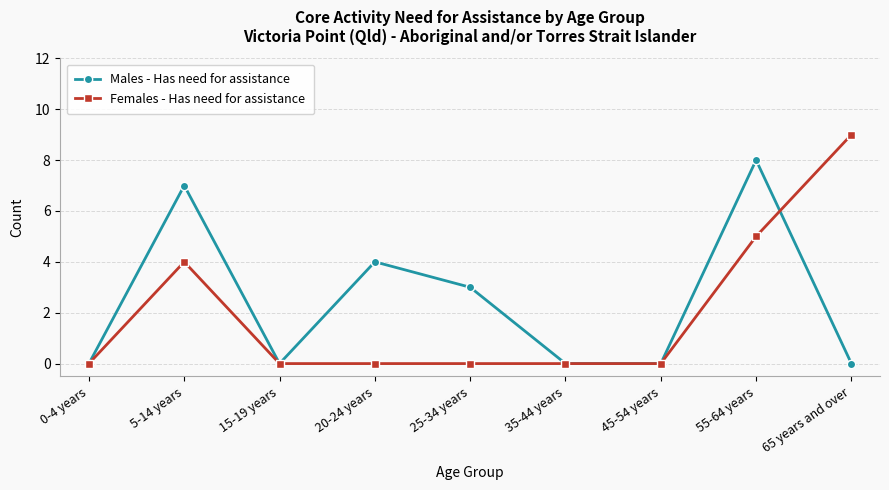

True or false: Females - Has need for assistance and Males - Has need for assistance intersect in this chart.

True